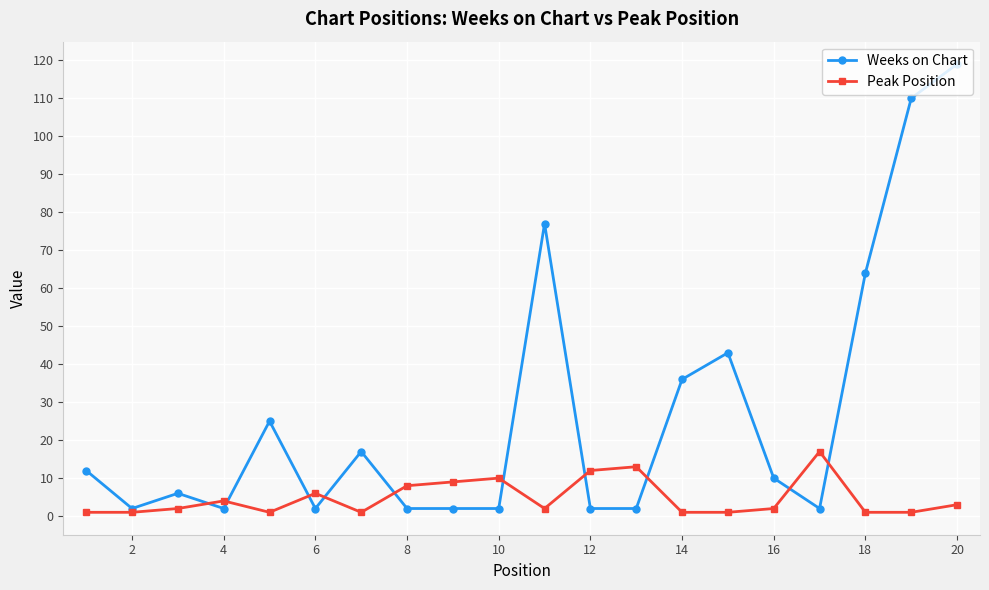

At how many categories does at least one series exceed 83?

2